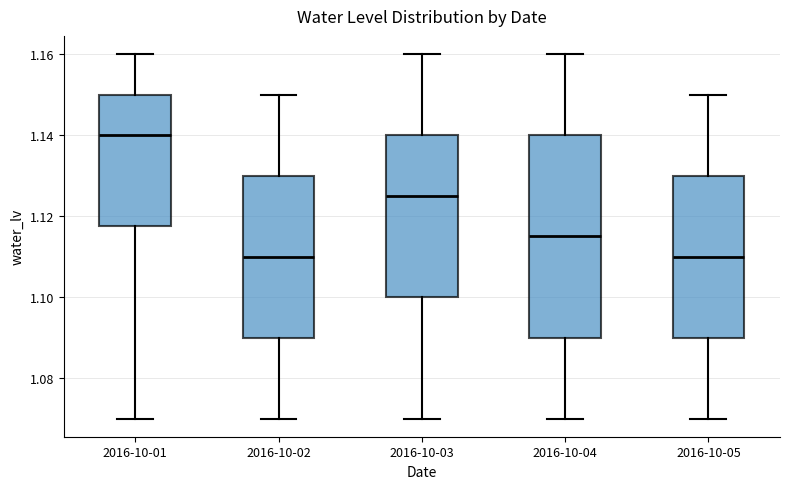

Reading left to right, transcribe this box plot: for each box, give where its median line is, the range the box spans, and where its two whiskers end, as read against the y-axis. The values are not printed on the chart, so give them approximately, as read against the axis.

2016-10-01: median 1.140, box 1.118 to 1.150, whiskers 1.070 to 1.160
2016-10-02: median 1.110, box 1.090 to 1.130, whiskers 1.070 to 1.150
2016-10-03: median 1.126, box 1.100 to 1.140, whiskers 1.070 to 1.160
2016-10-04: median 1.116, box 1.090 to 1.140, whiskers 1.070 to 1.160
2016-10-05: median 1.110, box 1.090 to 1.130, whiskers 1.070 to 1.150